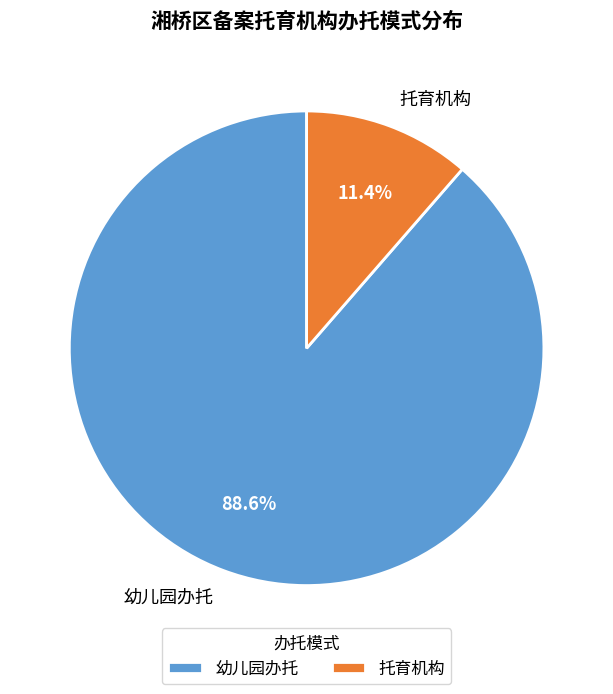

Does 托育机构 account for over 50% of the chart?

No